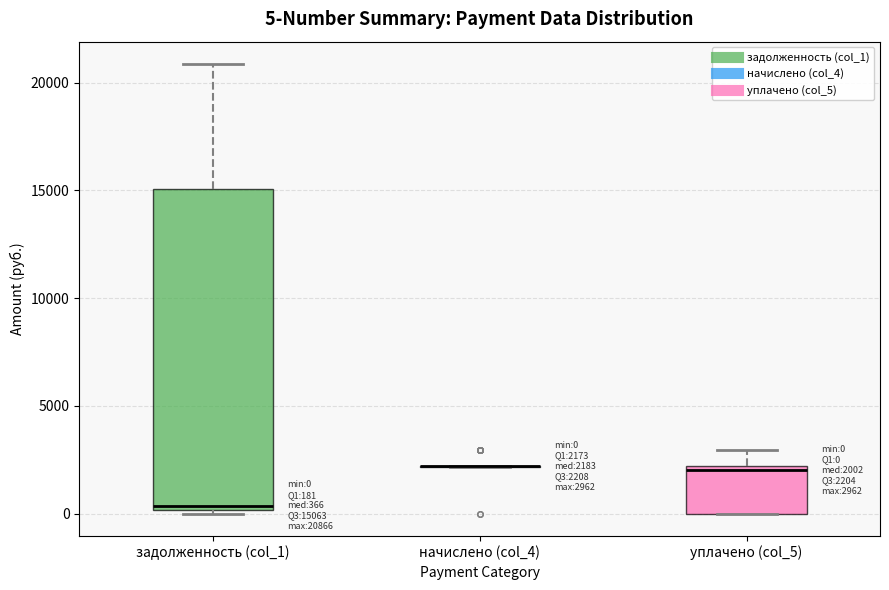

Which box is the tallest, from its lower edge to its upper edge?

задолженность (col_1)